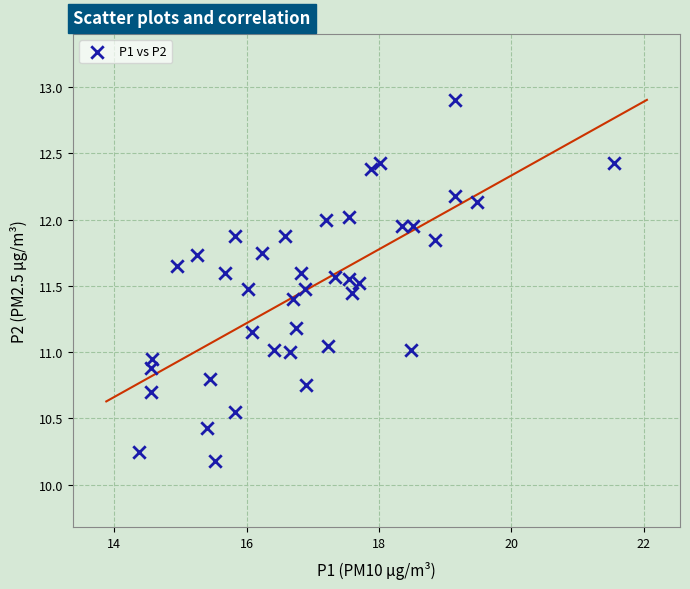

What is the range of Y values (max minus min)?

2.7